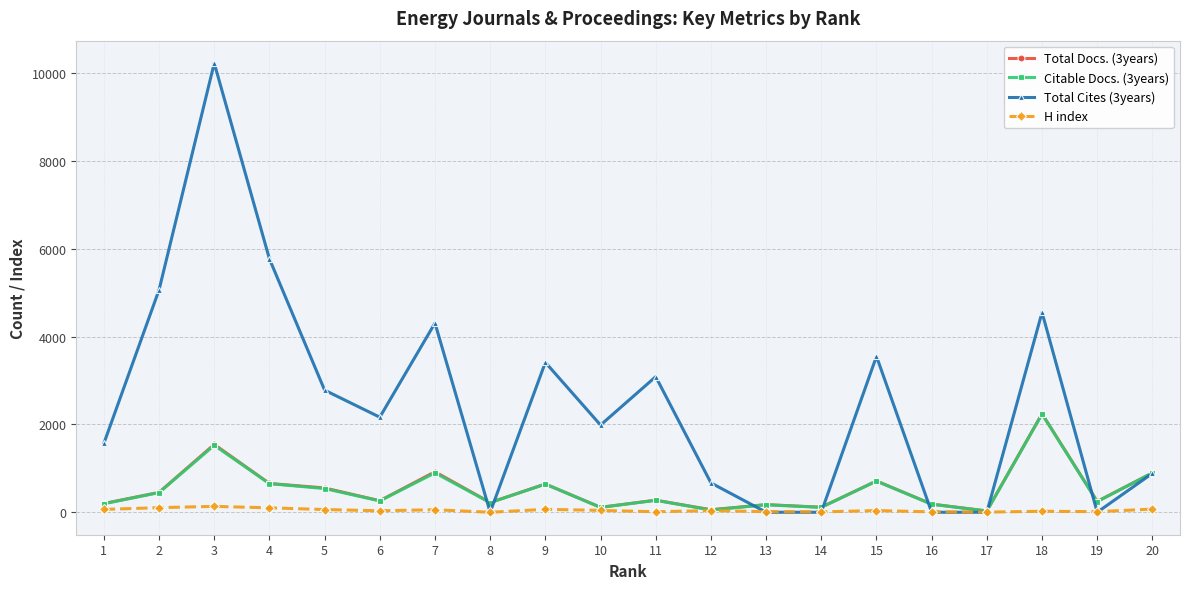

True or false: Total Docs. (3years) has more than 0 points higher than both neighbors.

True